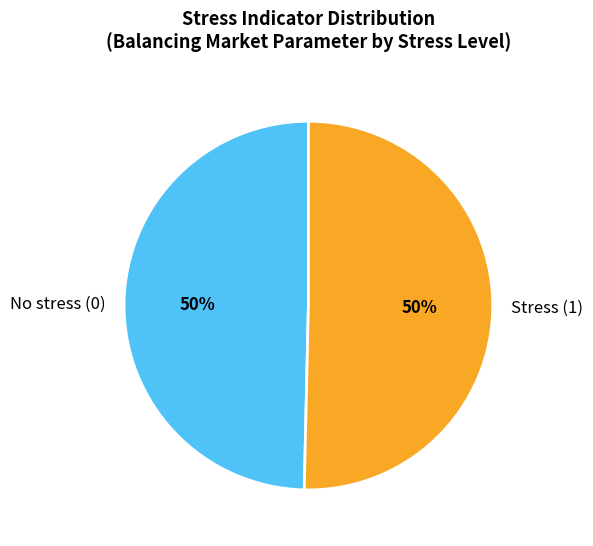

How many segments does this pie chart have?

2